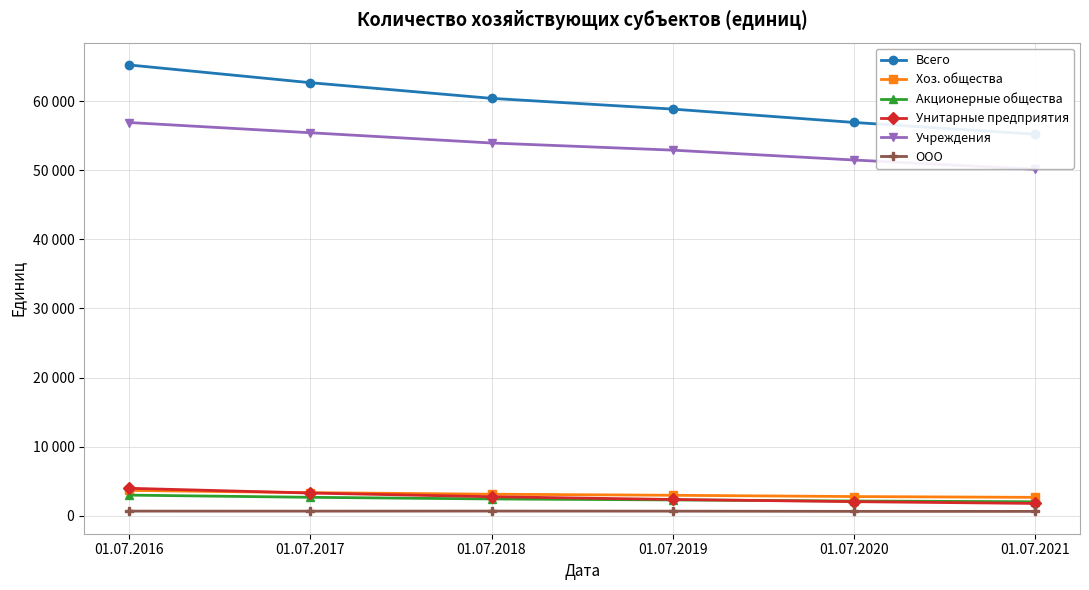

What is the difference between the maximum and minimum values in the Учреждения series?

6755